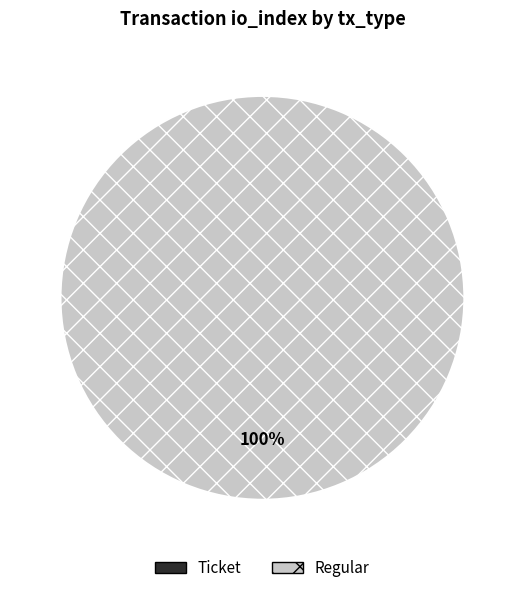

Which has a higher value, Regular or Ticket?

Regular